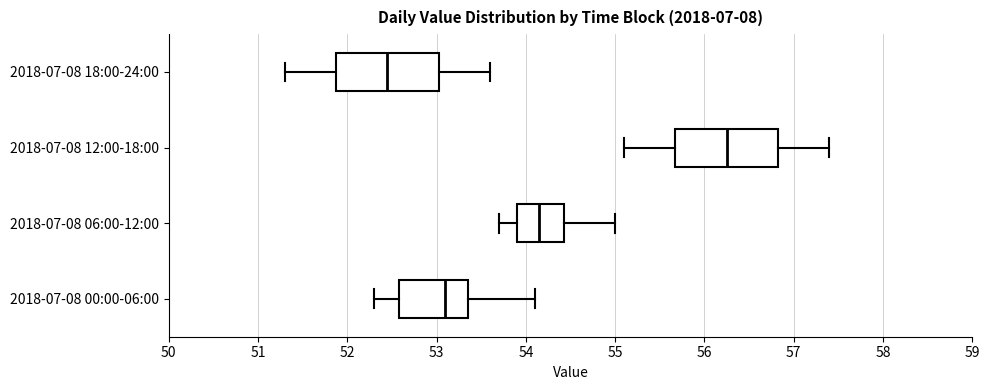

Where is the left edge of the box for 2018-07-08 12:00-18:00 on the x-axis? The values are not printed on the chart, so give them approximately, as read against the axis.

55.7